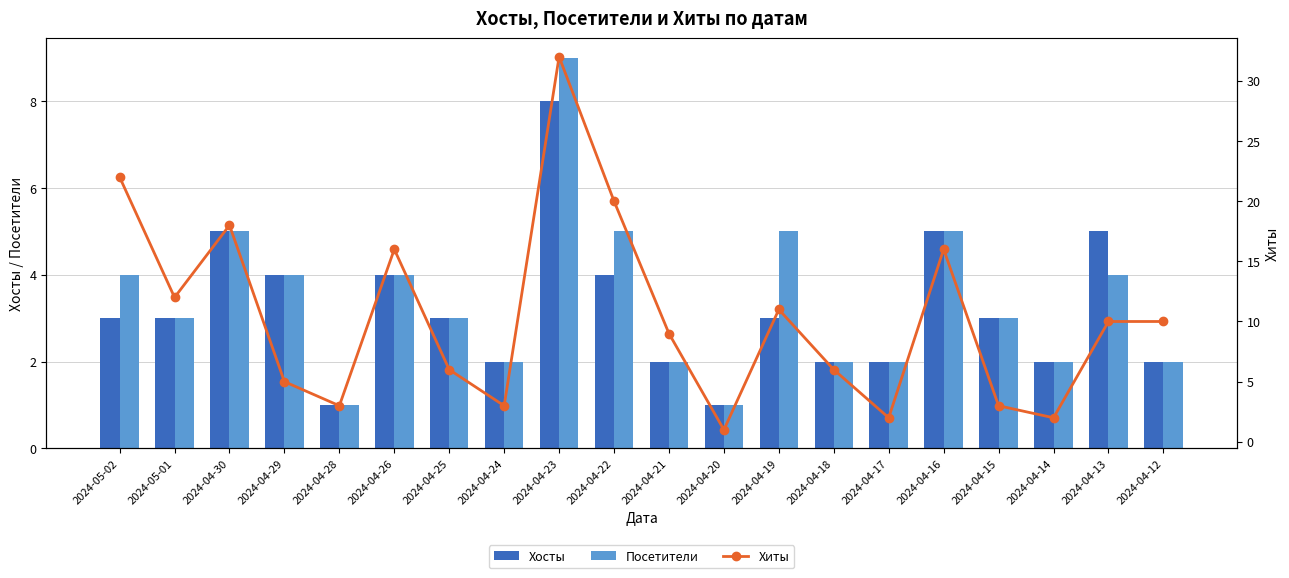

What is the difference between the maximum and minimum values in the Посетители series?

8